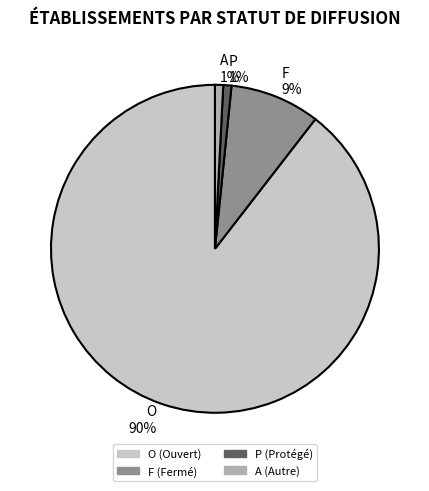

How many segments does this pie chart have?

4